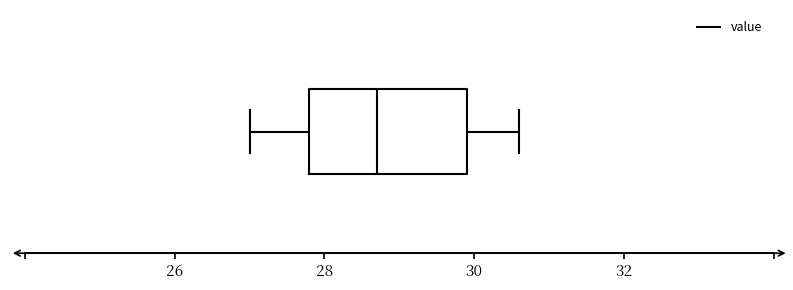

Transcribe this box plot: give where the median line is, the range the box spans, and where the two whiskers end, as read against the x-axis. The values are not printed on the chart, so give them approximately, as read against the axis.

median 28.8, box 27.8 to 30.0, whiskers 27.0 to 30.6